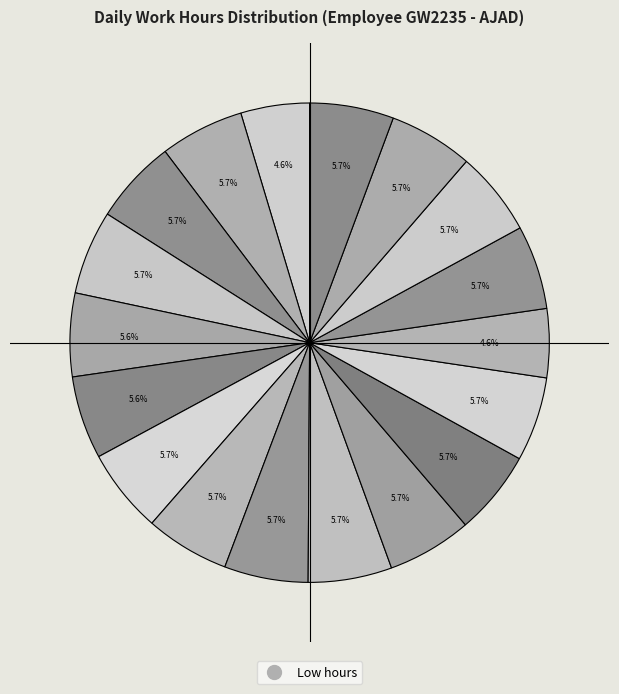

How many slices are in this pie chart?

18